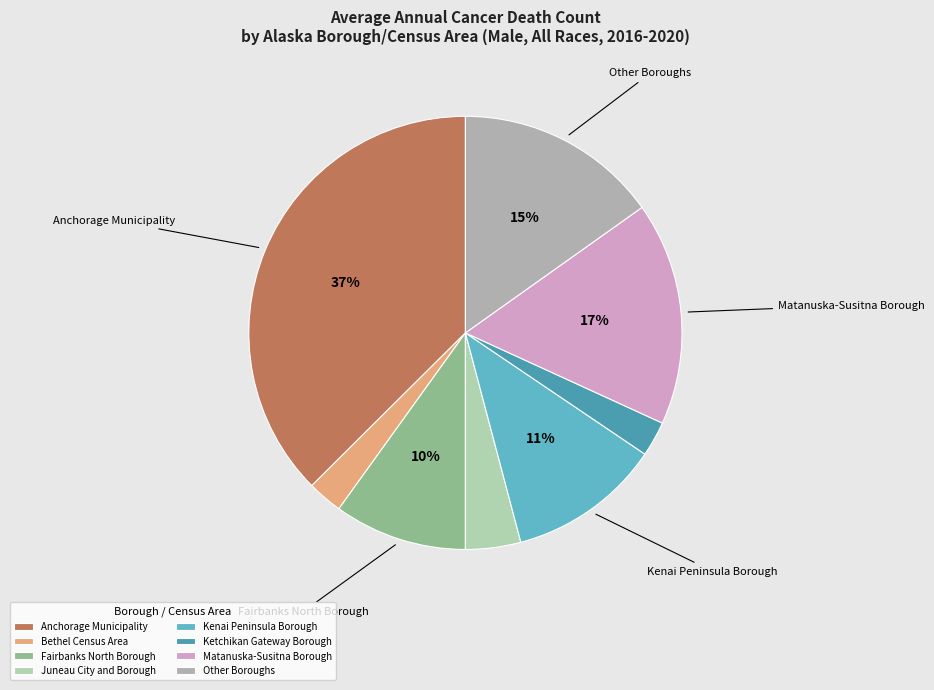

How many slices are in this pie chart?

8